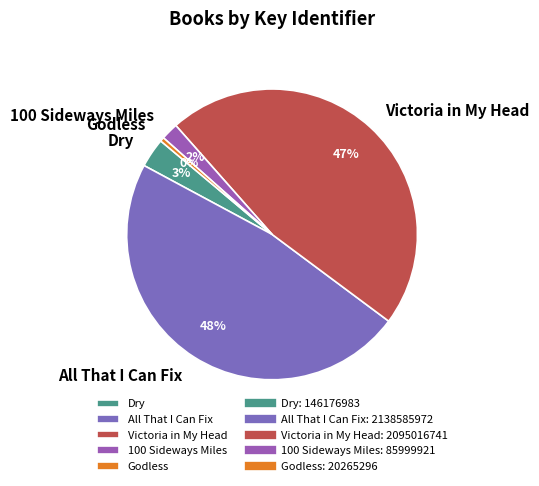

Is it true that Victoria in My Head is 47% of the pie?

True